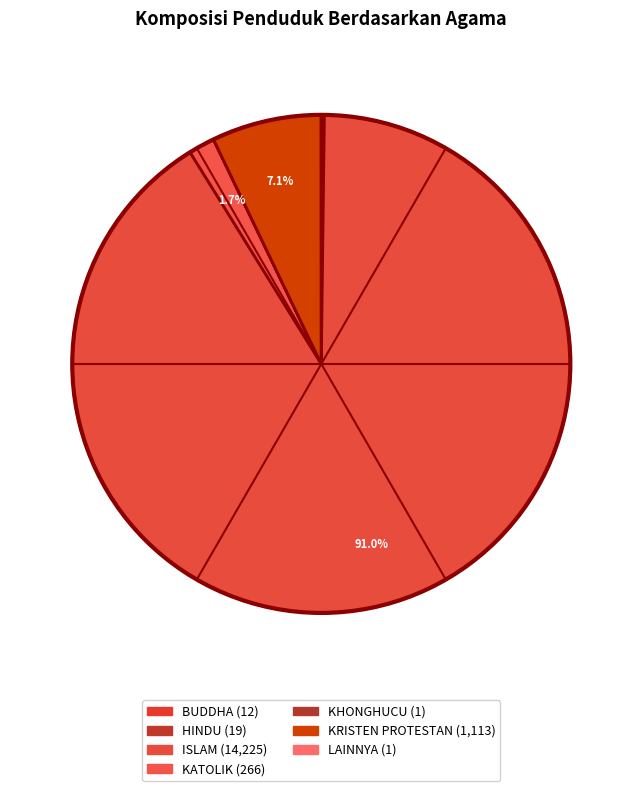

To the nearest percent, what is the difference between the KATOLIK and ISLAM slice percentages?

89%